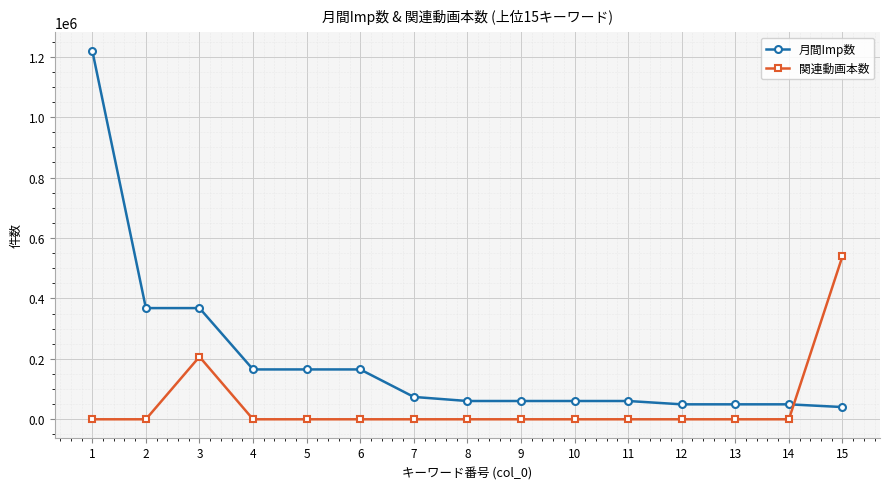

Which series has the largest range (max minus min)?

月間Imp数